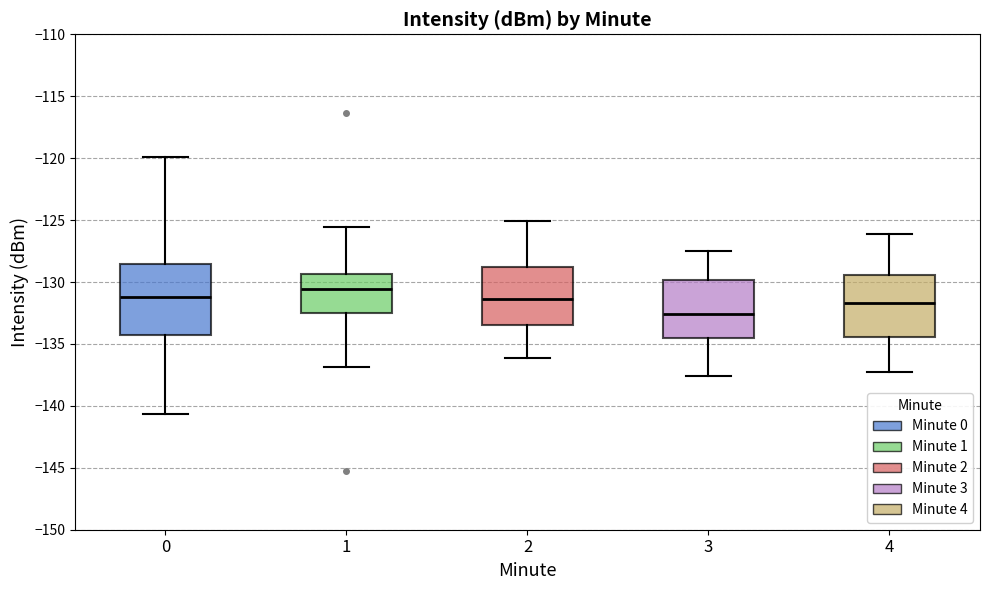

Reading left to right, read every box against the y-axis: the position of its median line, the range the box covers, and the ends of its whiskers. The values are not printed on the chart, so give them approximately, as read against the axis.

0: median -131.0, box -134.5 to -128.5, whiskers -140.5 to -120.0
1: median -130.5, box -132.5 to -129.5, whiskers -137.0 to -125.5
2: median -131.5, box -133.5 to -128.5, whiskers -136.0 to -125.0
3: median -132.5, box -134.5 to -130.0, whiskers -137.5 to -127.5
4: median -131.5, box -134.5 to -129.5, whiskers -137.5 to -126.0